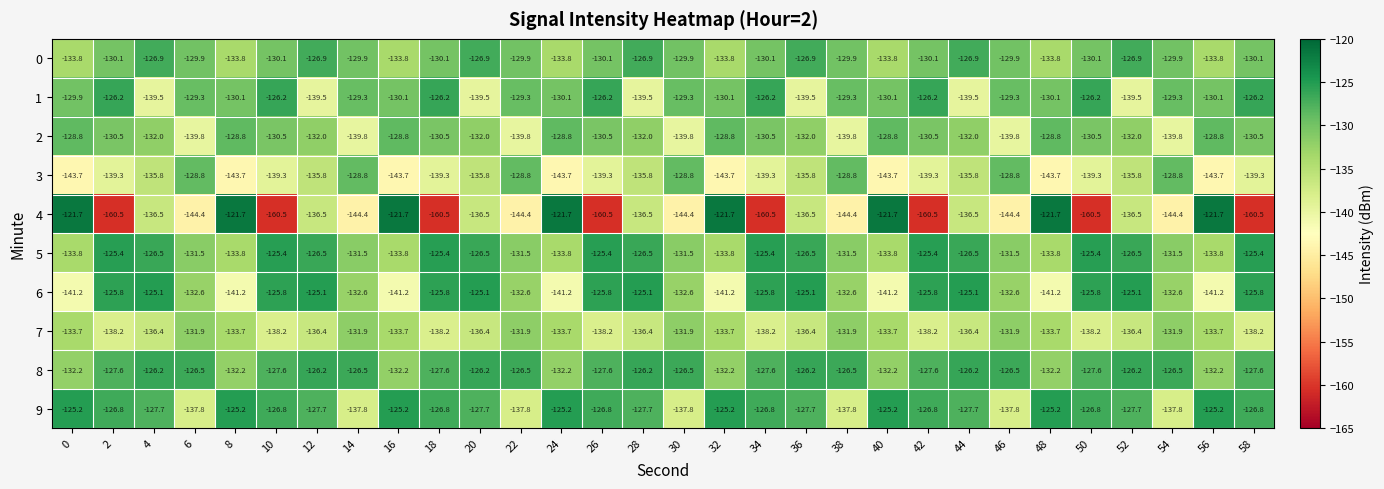

Rank the series at 50 from highest to lowest value.

5, 6, 1, 9, 8, 0, 2, 7, 3, 4